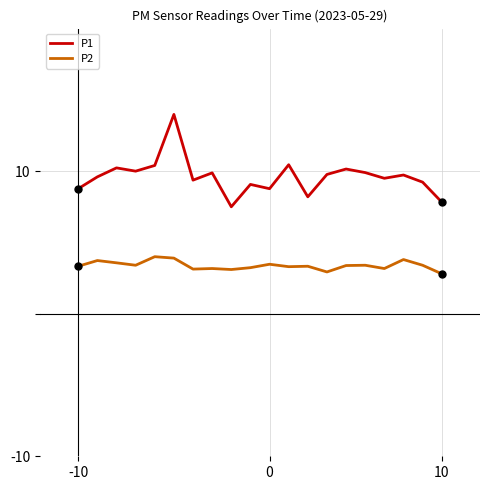

What is the lowest value of the P2 series?

2.8